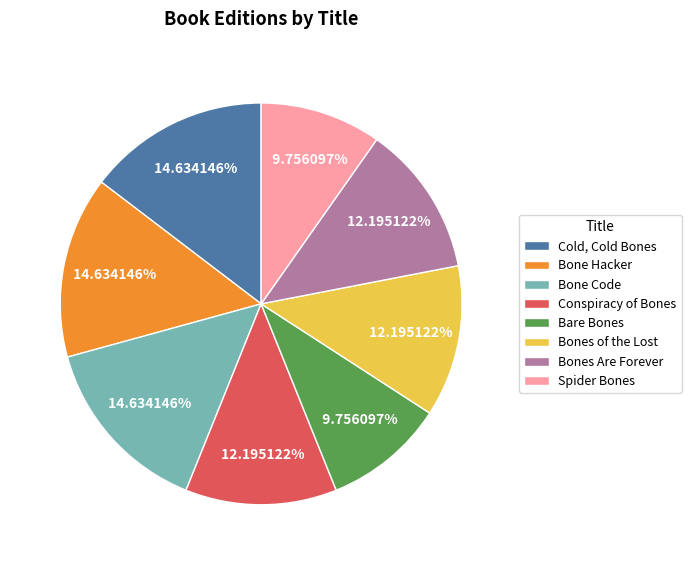

Approximately how many times larger is the value at Bone Hacker compared to Conspiracy of Bones?

1.2